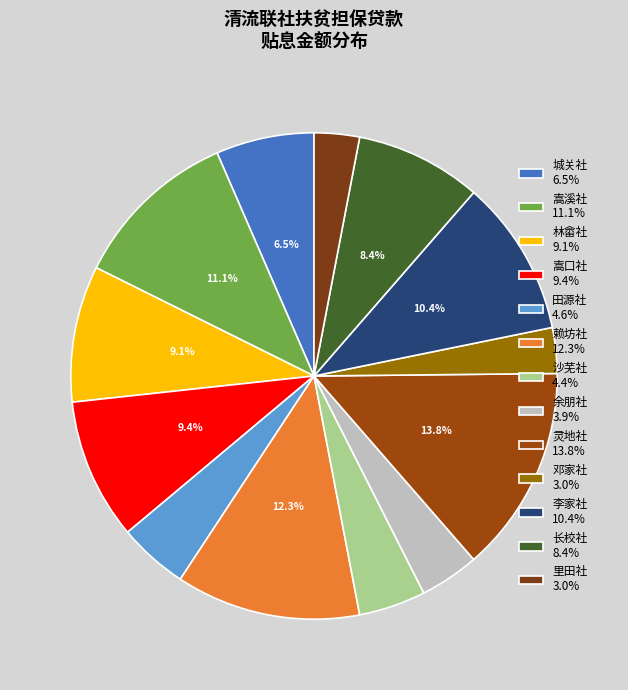

What is the ratio of the value at 嵩溪社 to the value at 沙芜社?

2.5